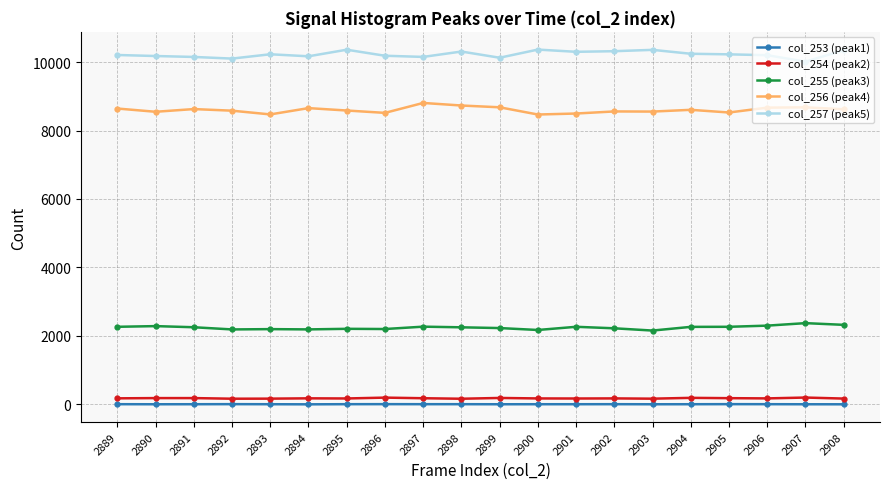

True or false: col_255 (peak3) has a value of 1180 at 2892.

False